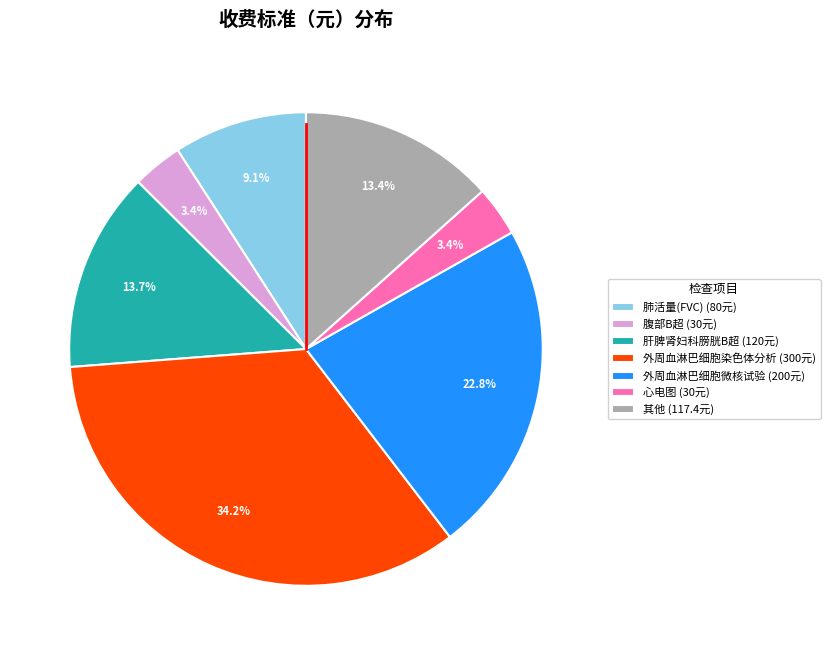

What is the ratio of the value at 外周血淋巴细胞染色体分析 (300元) to the value at 肝脾肾妇科膀胱B超 (120元)?

2.5